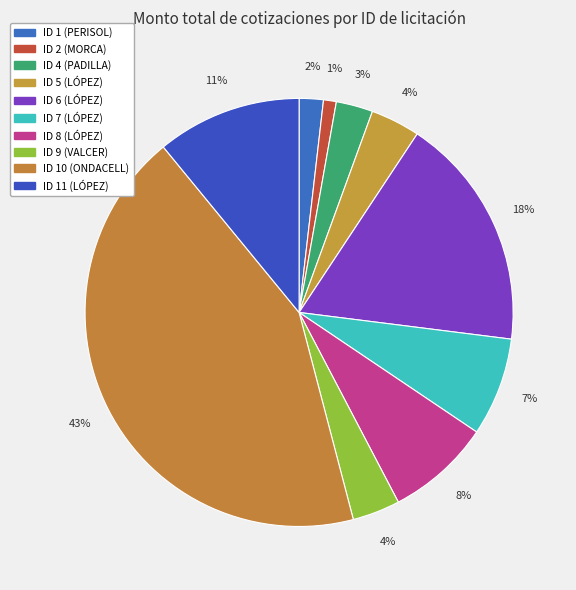

How many slices are in this pie chart?

10